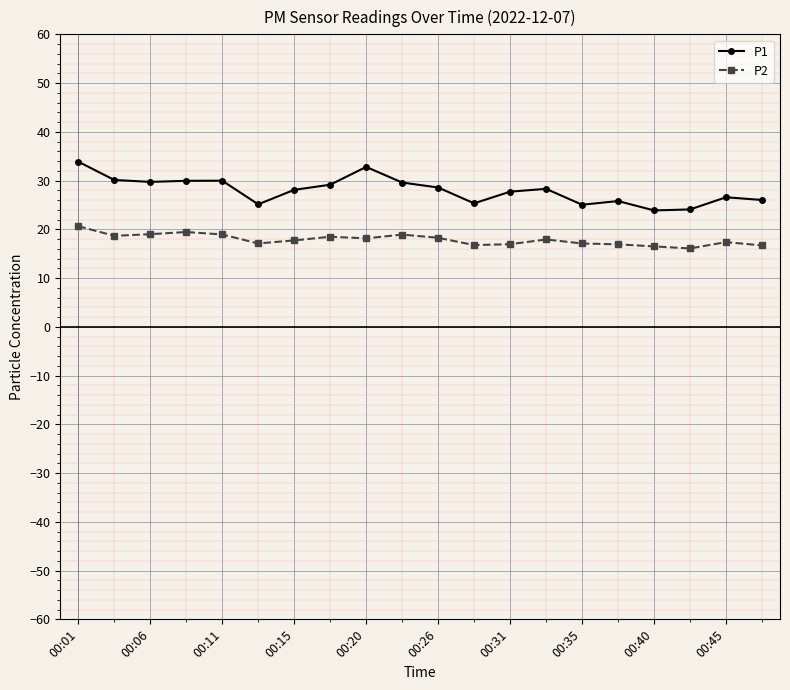

True or false: P2 has more than 2 points higher than both neighbors.

True